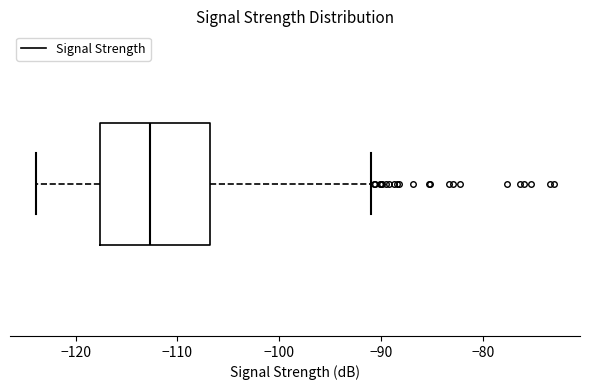

Transcribe this box plot: give where the median line is, the range the box spans, and where the two whiskers end, as read against the x-axis. The values are not printed on the chart, so give them approximately, as read against the axis.

median -113, box -118 to -107, whiskers -124 to -91